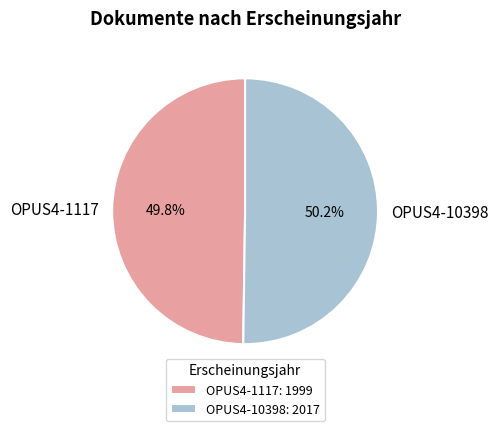

Is there any slice that represents more than half of the pie?

Yes